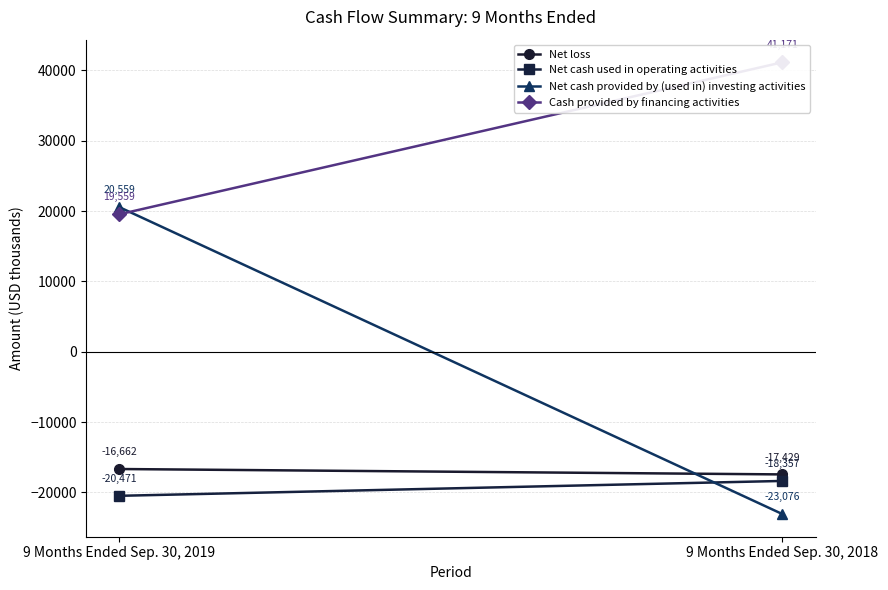

The Net cash used in operating activities series shows -18357 at 9 Months Ended Sep. 30, 2018. True or false?

True